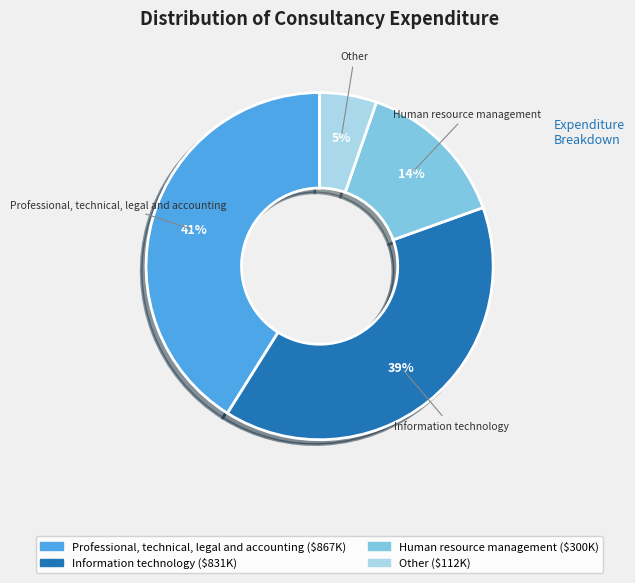

Which slice is the largest?

Professional, technical, legal and accounting